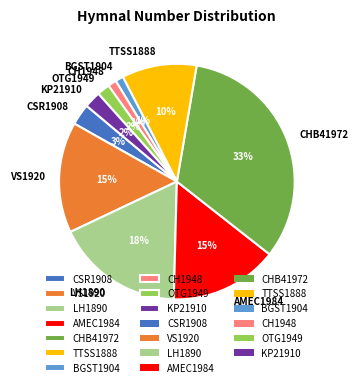

What percentage is the CHB41972 slice, to the nearest percent?

33%